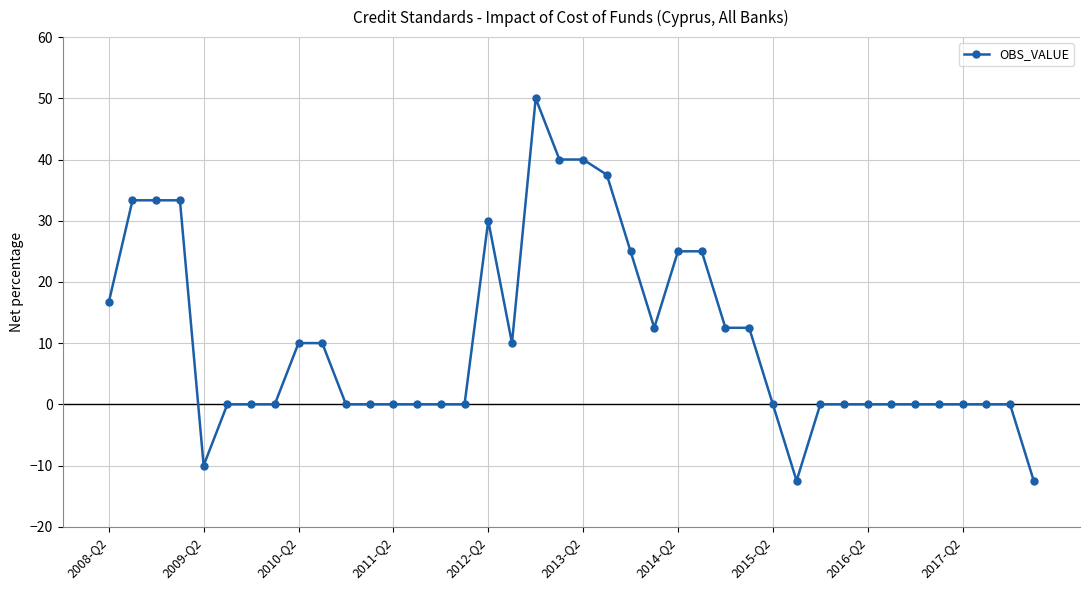

True or false: there are more than 0 points higher than both neighbors.

True